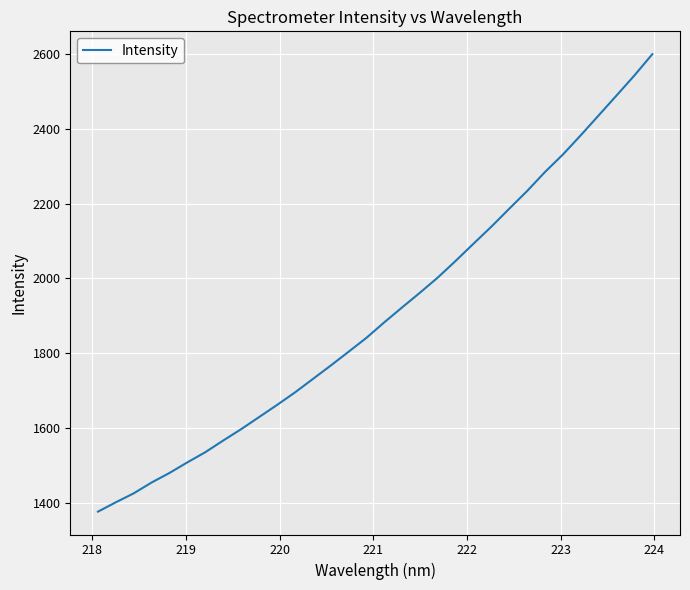

What is the difference between the maximum and minimum values?

1223.5